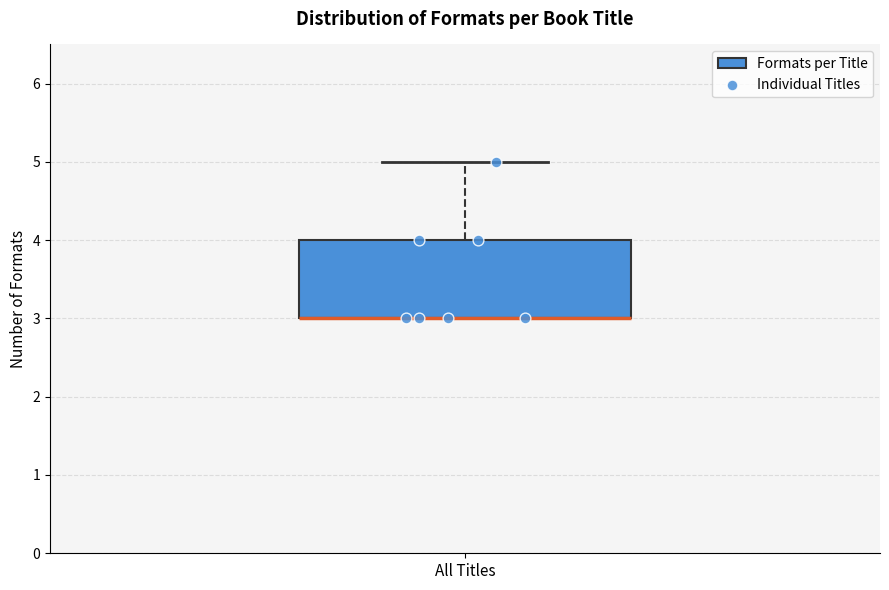

Where is the upper edge of the box for All Titles on the y-axis? The values are not printed on the chart, so give them approximately, as read against the axis.

4